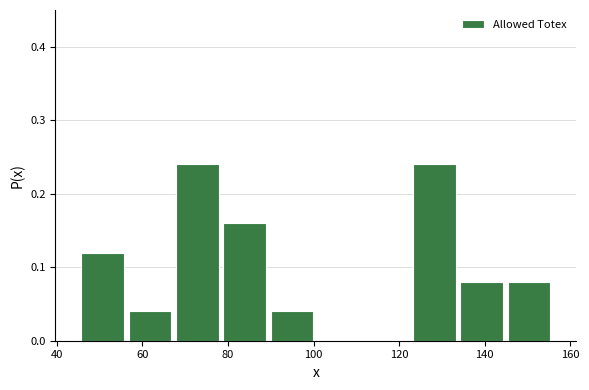

Reading left to right, transcribe this chart: for each bar, give the range it covers on the x-axis and its height. Neither the bar edges nor the heights are printed on the chart, so give them approximately, as read against the axes.

46 to 56: 0.12
56 to 68: 0.04
68 to 78: 0.24
78 to 90: 0.16
90 to 100: 0.04
100 to 112: 0
112 to 122: 0
122 to 134: 0.24
134 to 144: 0.08
144 to 156: 0.08